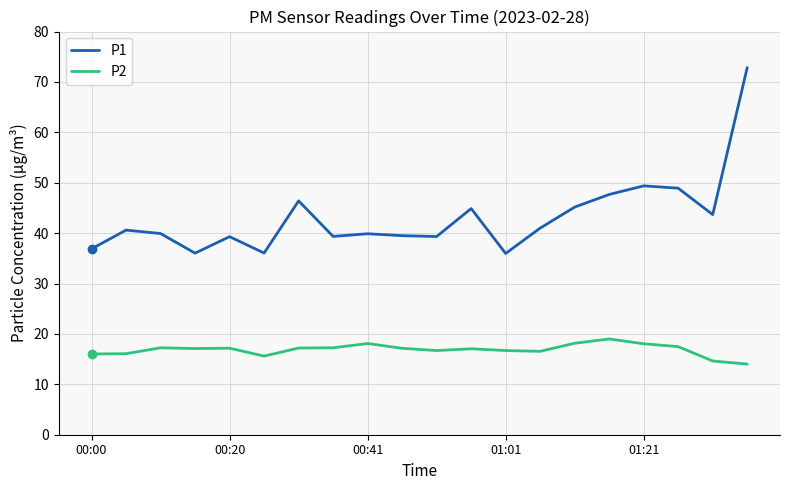

What is the difference between the maximum and minimum values in the P2 series?

5.0